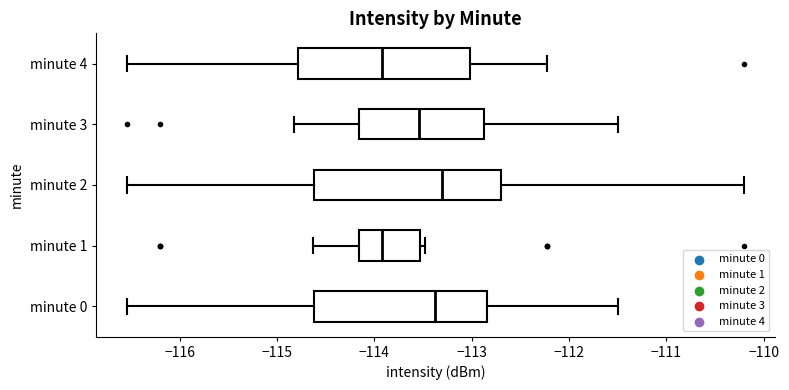

Where does the left whisker of the box for minute 4 end on the x-axis? The values are not printed on the chart, so give them approximately, as read against the axis.

-116.5